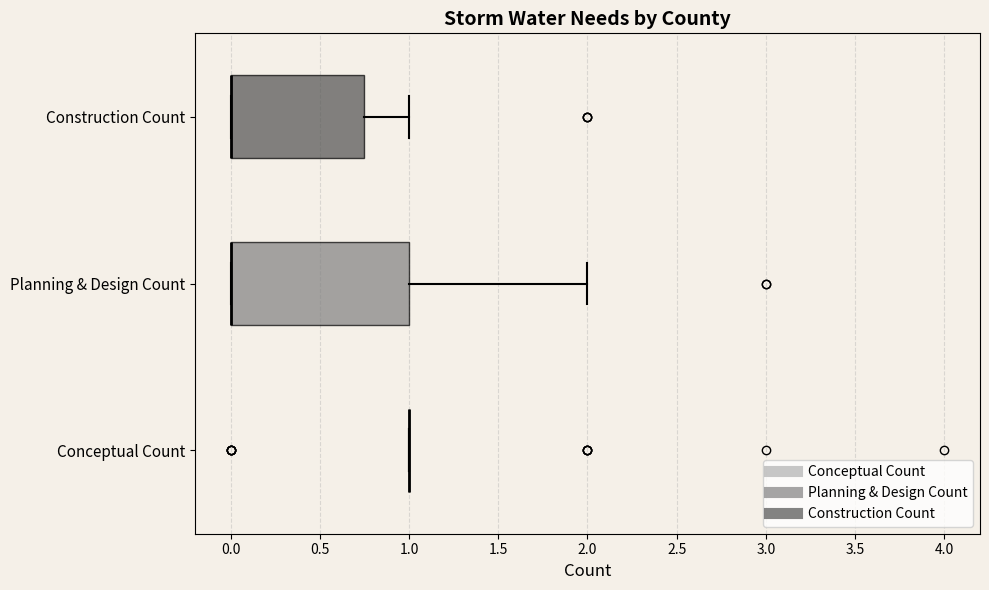

Reading bottom to top, transcribe this box plot: for each box, give where its median line is, the range the box spans, and where its two whiskers end, as read against the x-axis. The values are not printed on the chart, so give them approximately, as read against the axis.

Conceptual Count: box collapsed to a line at 1.00, whiskers 1.00 to 1.00
Planning & Design Count: median 0.00 (drawn on the box's left edge), box 0.00 to 1.00, whiskers 0.00 to 2.00
Construction Count: median 0.00 (drawn on the box's left edge), box 0.00 to 0.75, whiskers 0.00 to 1.00